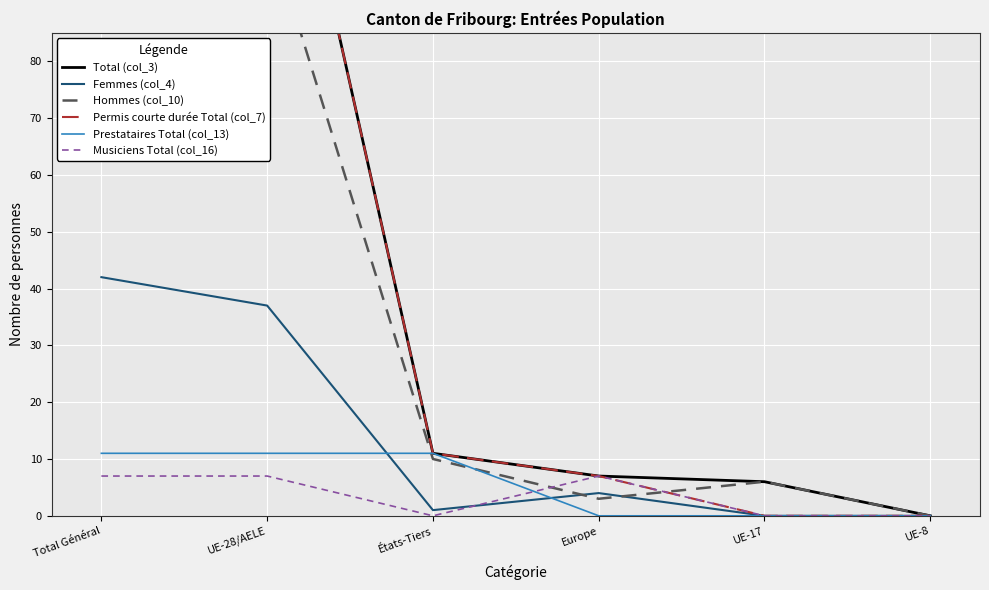

How many data points does each series have?

6